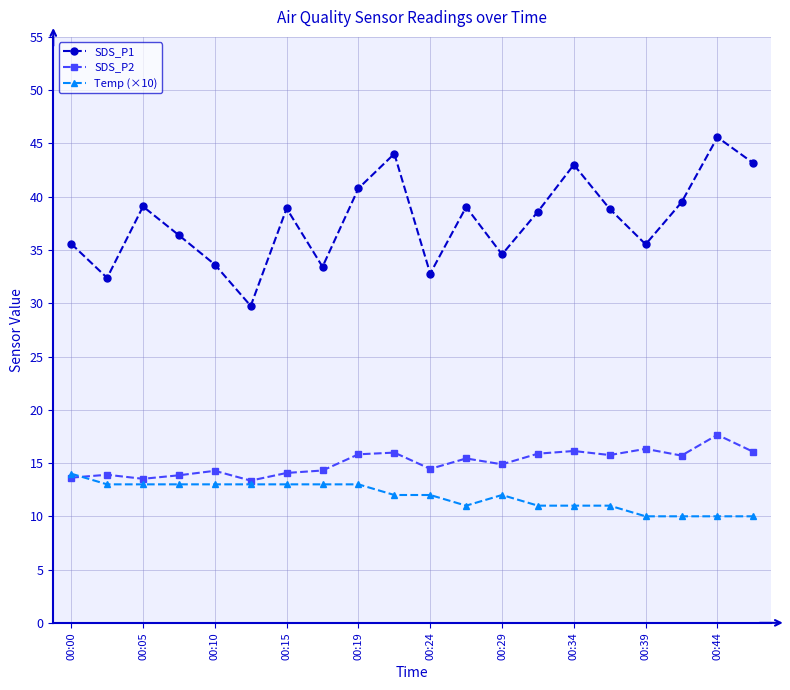

What is the value of the SDS_P1 point at the 6th from the left?

29.8